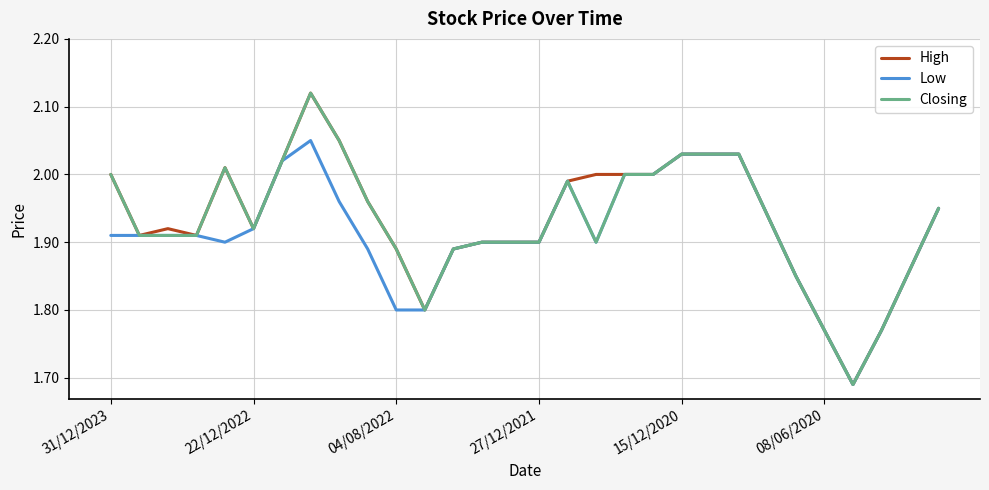

True or false: Closing and Low cross at least once.

False